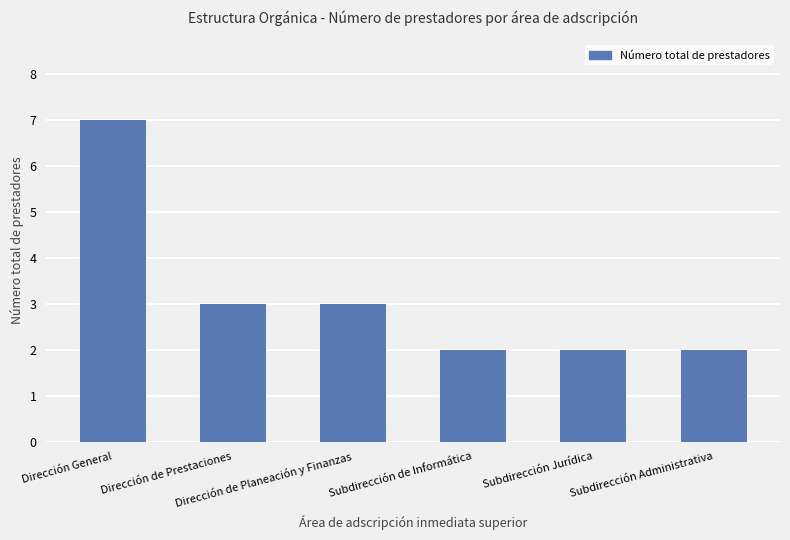

What is the label of the 2nd bar from the right?

Subdirección Jurídica